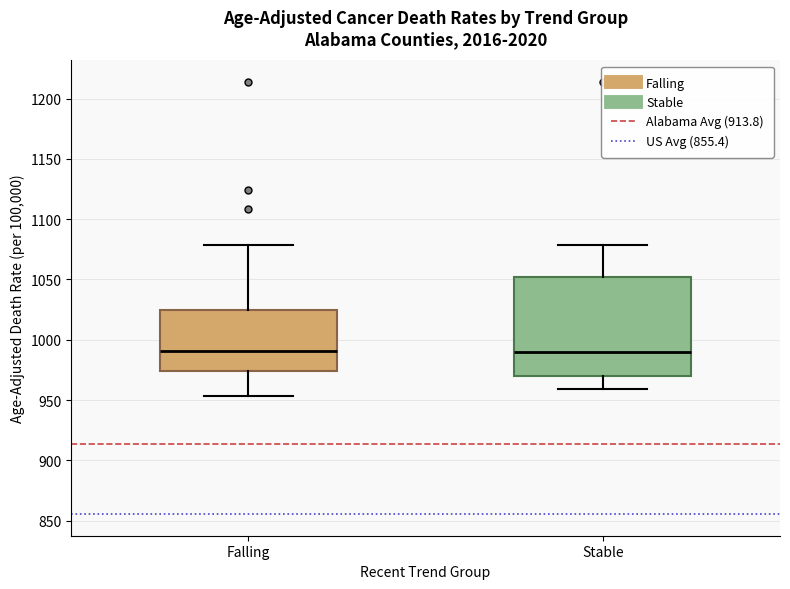

Where does the median line of the box for Falling sit on the y-axis? The values are not printed on the chart, so give them approximately, as read against the axis.

990